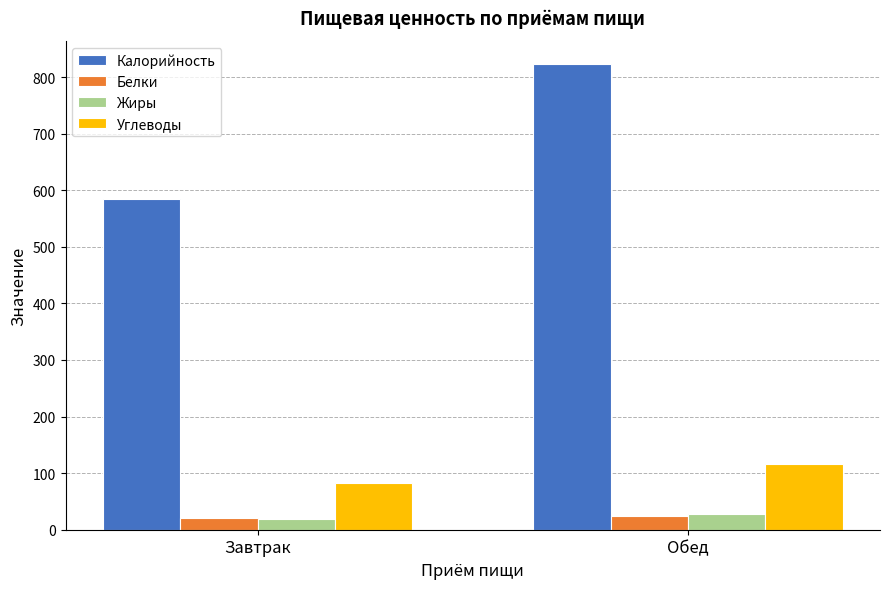

Is it true that Углеводы equals 25.0 at Завтрак?

False